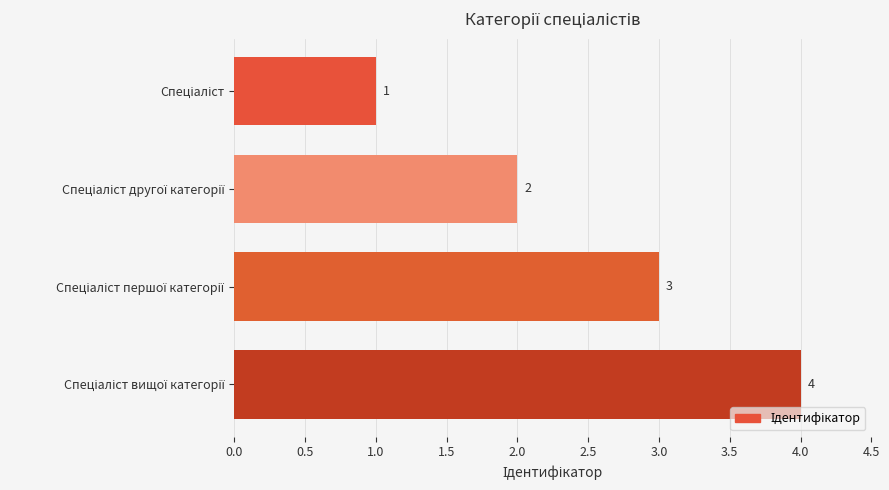

Count the values in the range 2 to 4.

3